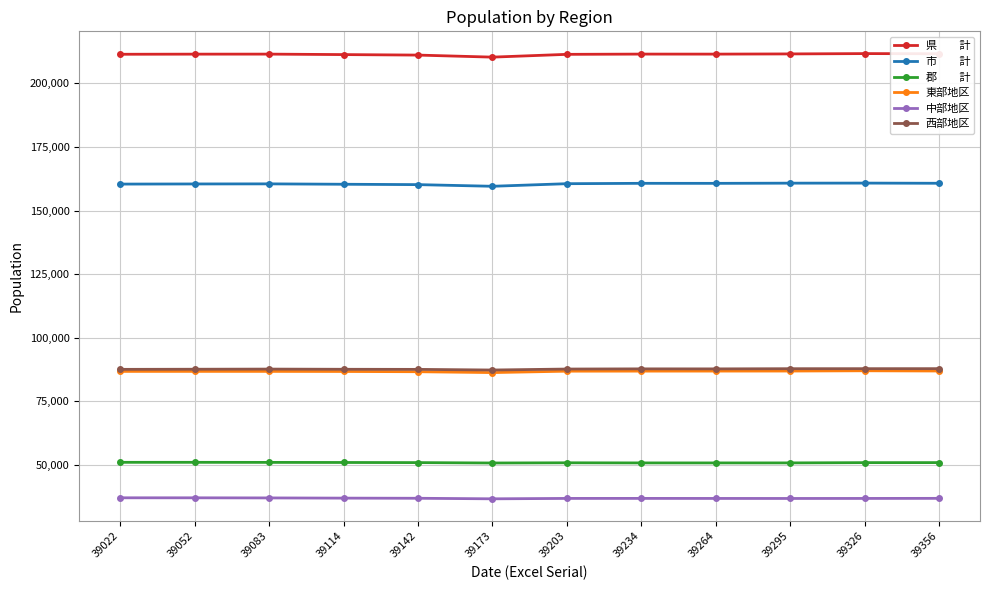

What is the difference between the highest and lowest values at 39264?

174661